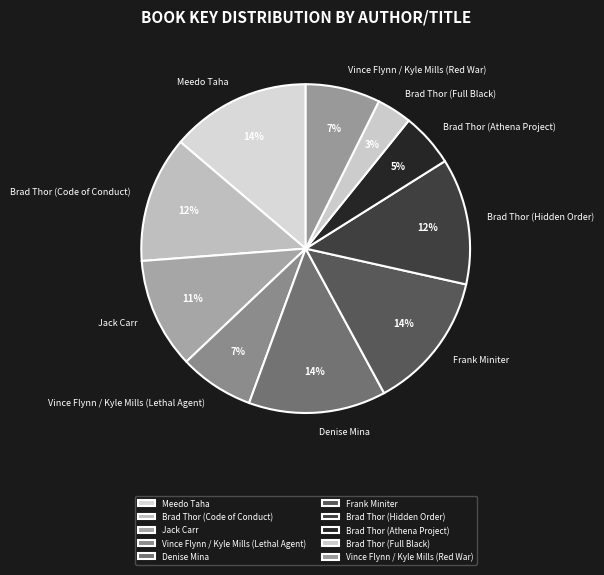

Approximately how many times larger is the value at Brad Thor (Code of Conduct) compared to Vince Flynn / Kyle Mills (Red War)?

1.7